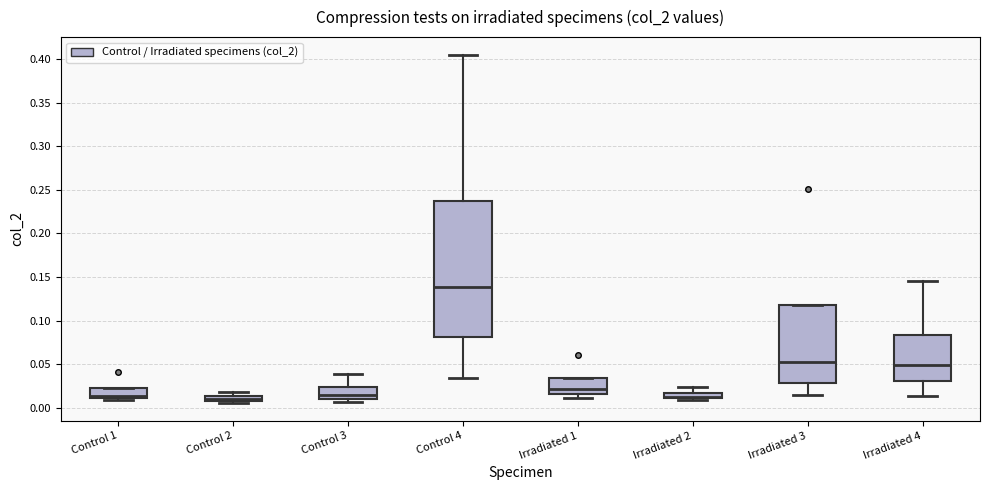

Which box has the highest median line?

Control 4